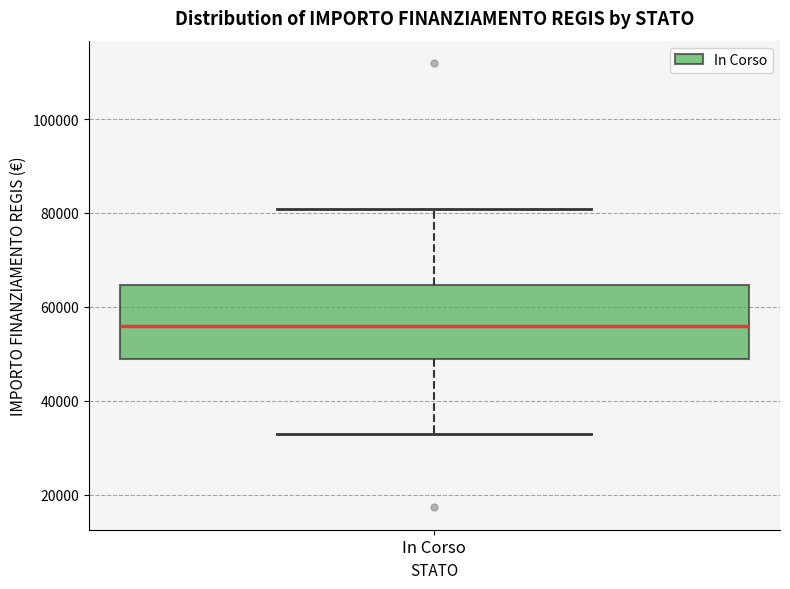

Where is the upper edge of the box for In Corso on the y-axis? The values are not printed on the chart, so give them approximately, as read against the axis.

64000